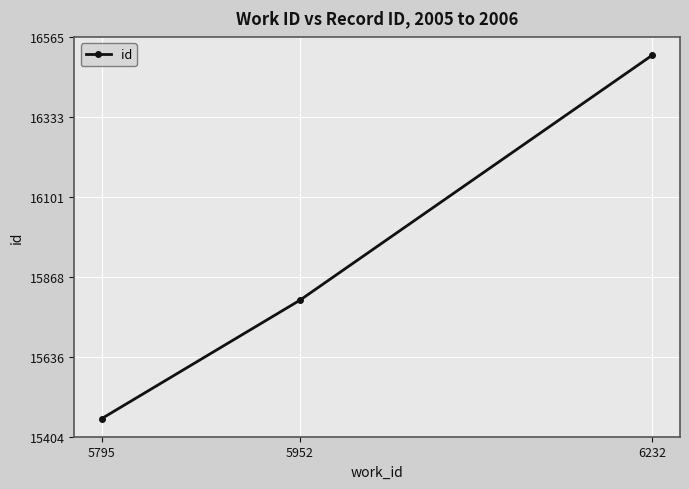

Reading left to right, list all the values displayed in this chart.

5795=15457	5952=15800	6232=16512